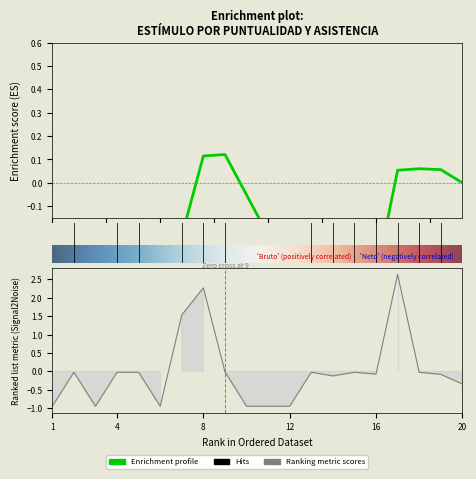

Is this an area chart (filled region under the line)?

No